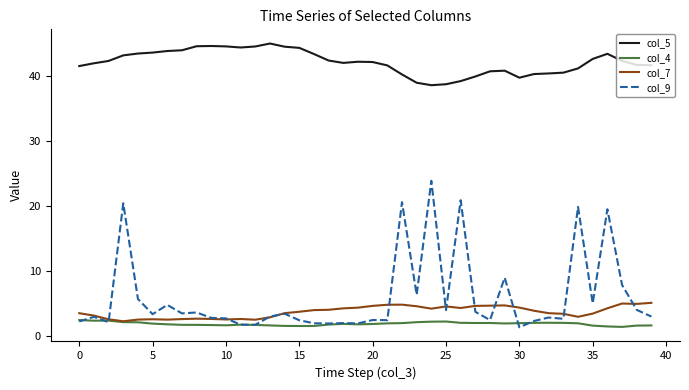

What is the highest value of the col_5 series?

44.9